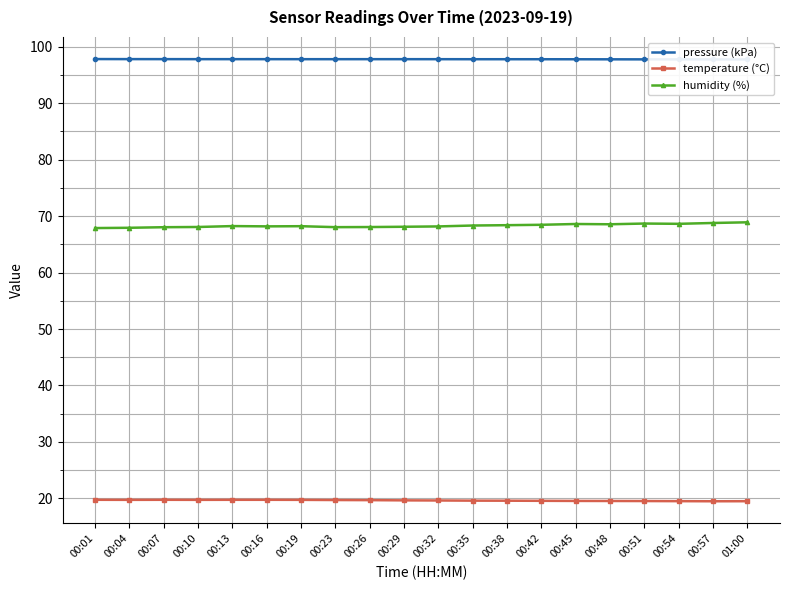

At 00:42, list the series in order from smallest to largest.

temperature (°C), humidity (%), pressure (kPa)